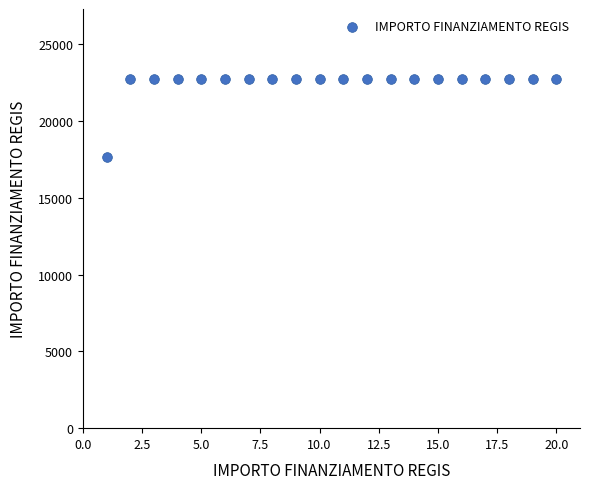

What is the range of X values (max minus min)?

19.0